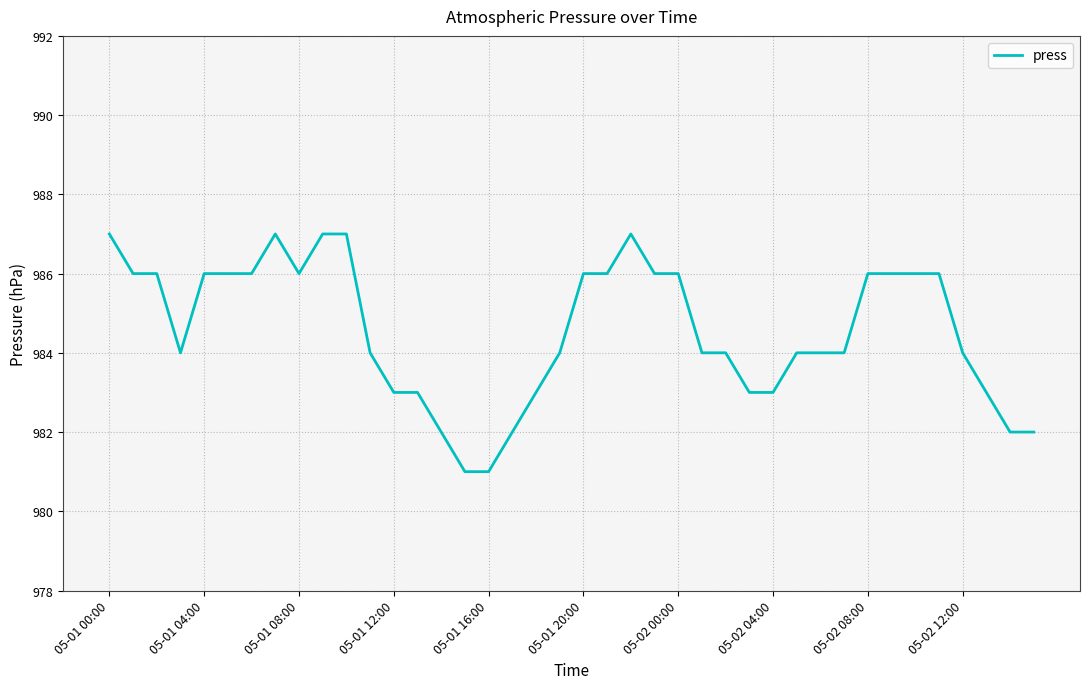

What is the difference between the maximum and minimum values?

6